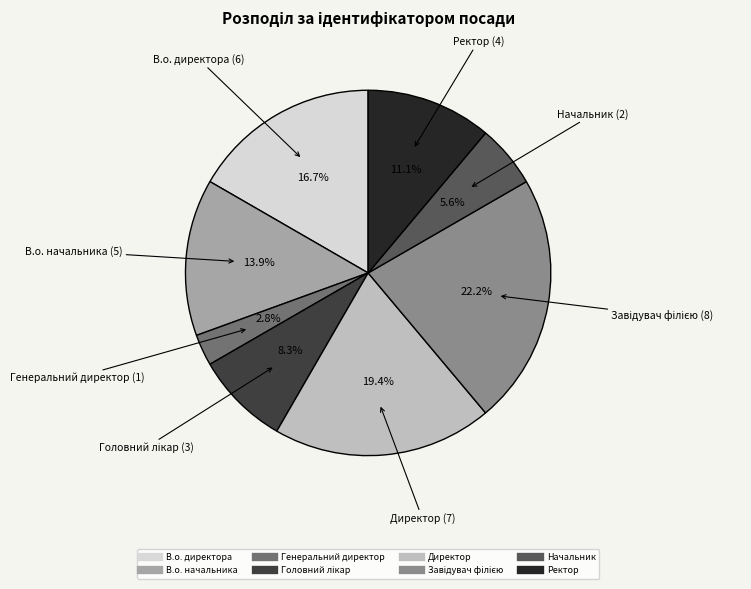

Do В.о. директора and В.о. начальника together represent more than half of the pie?

No